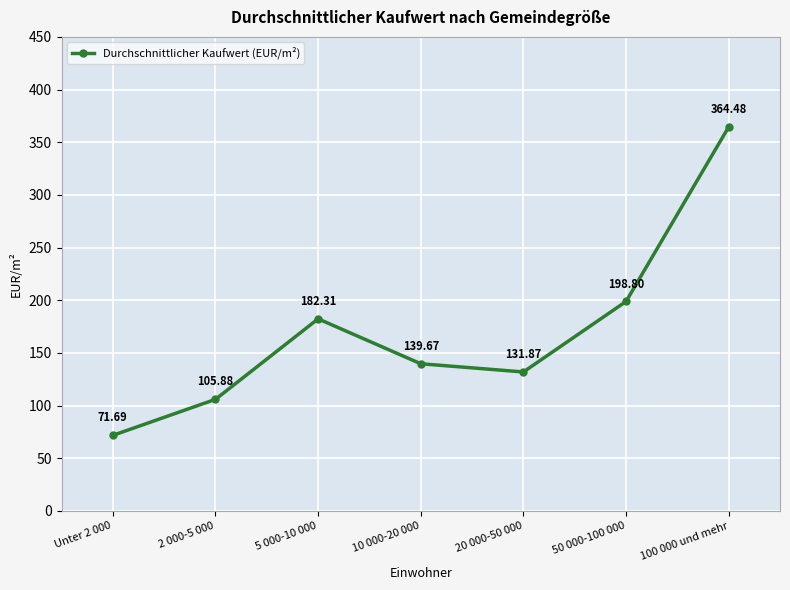

List the labels in order of value, largest first.

100 000 und mehr, 50 000-100 000, 5 000-10 000, 10 000-20 000, 20 000-50 000, 2 000-5 000, Unter 2 000